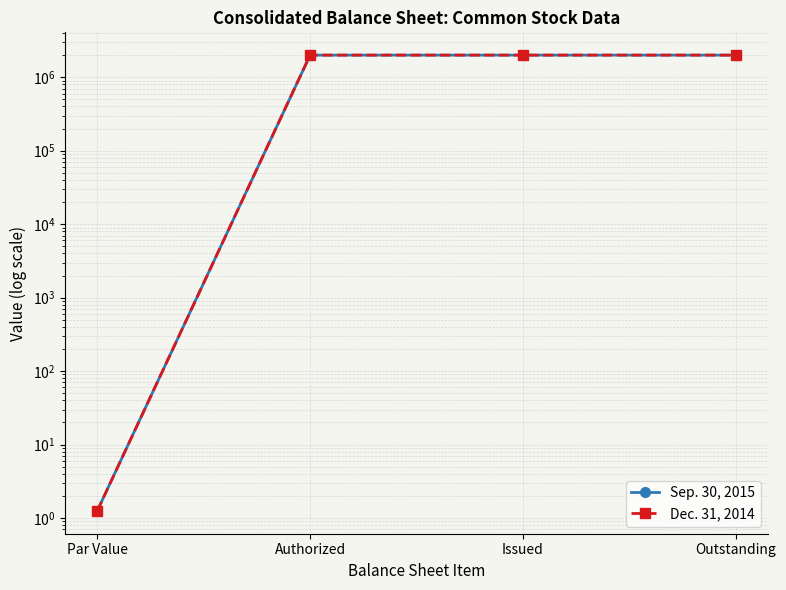

Count the number of data series in this chart.

2